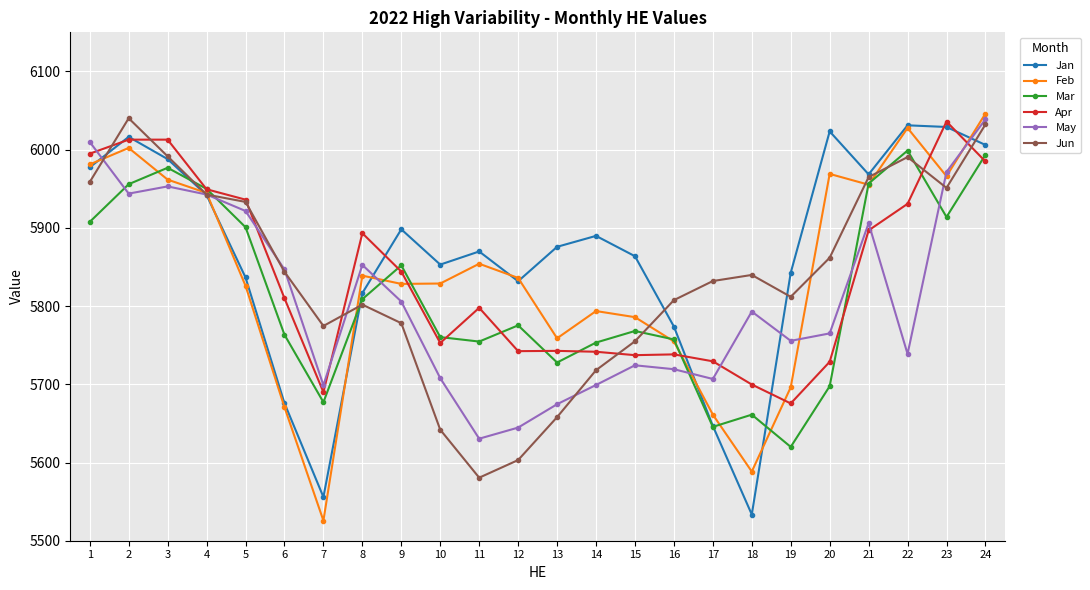

At which category does Jun reach its first local peak?

2